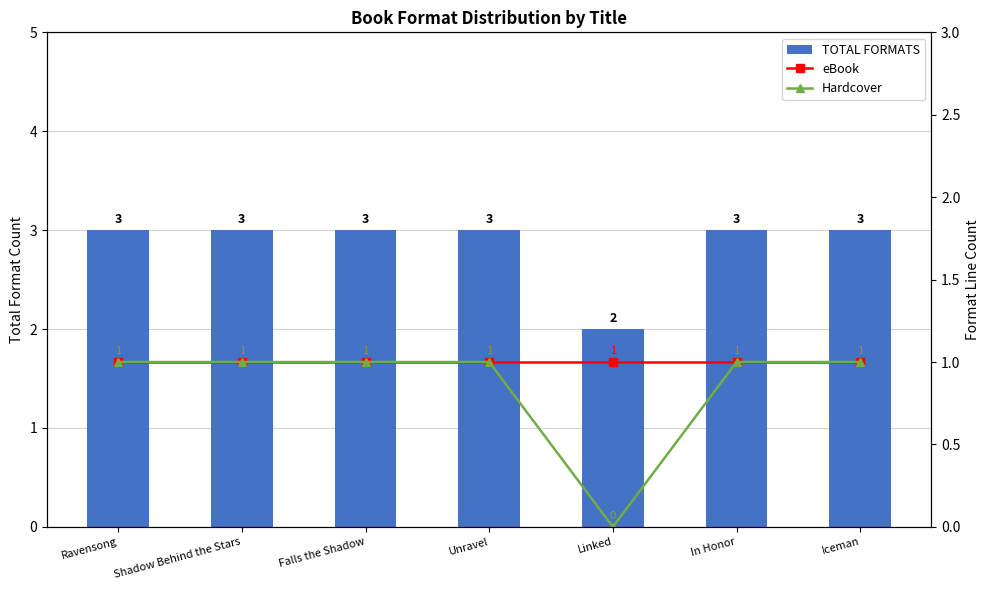

Which series has the largest total across all categories?

TOTAL FORMATS